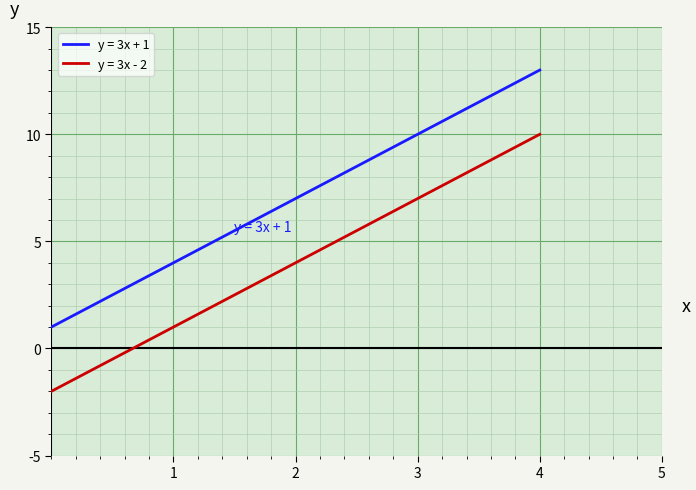

True or false: y = 3x - 2 and y = 3x + 1 intersect in this chart.

False